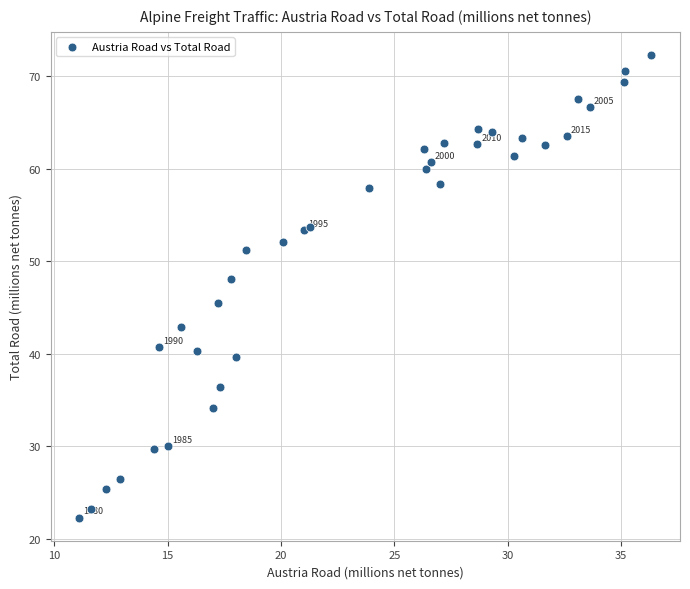

What is the range of X values (max minus min)?

25.2